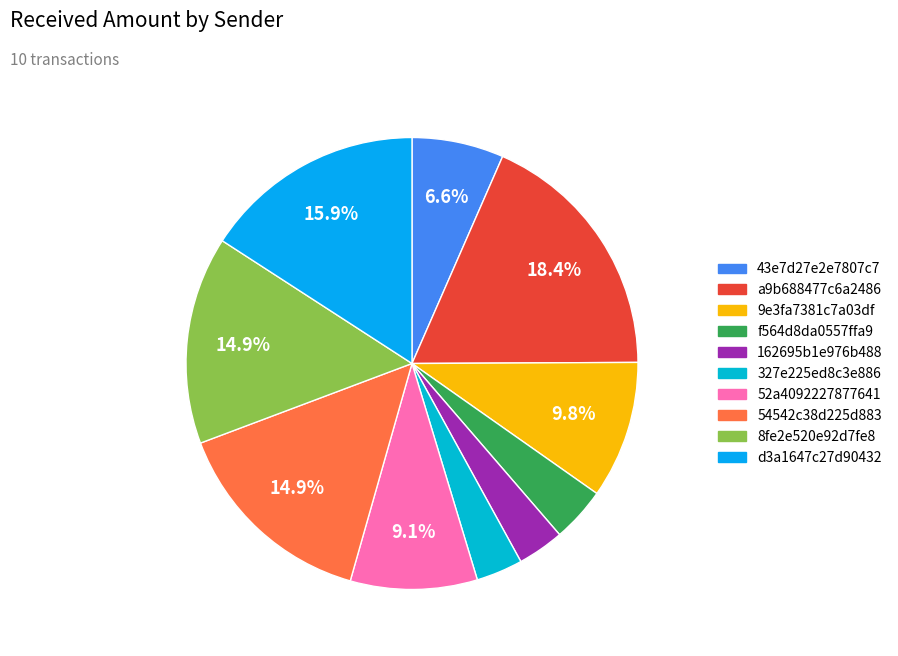

What is the largest slice in the pie chart?

a9b688477c6a2486